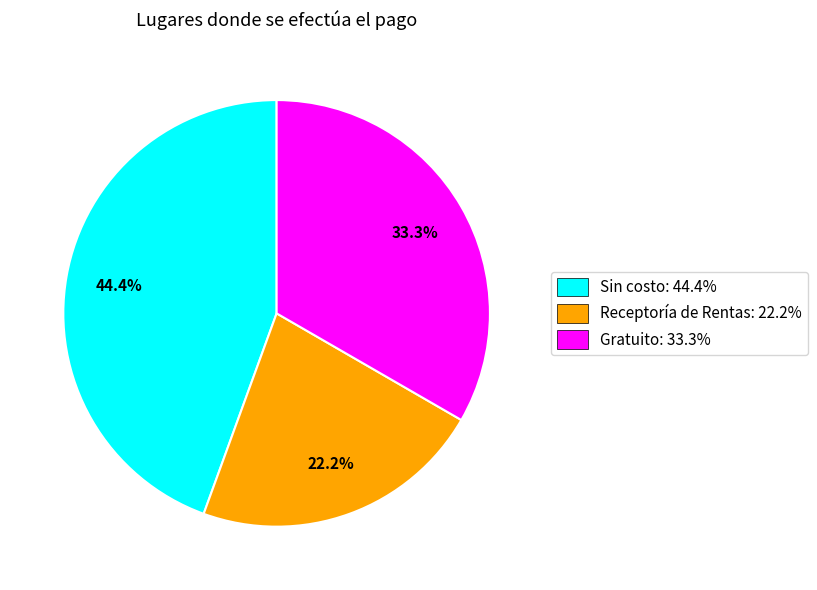

Does Gratuito: 33.3% account for over 50% of the chart?

No